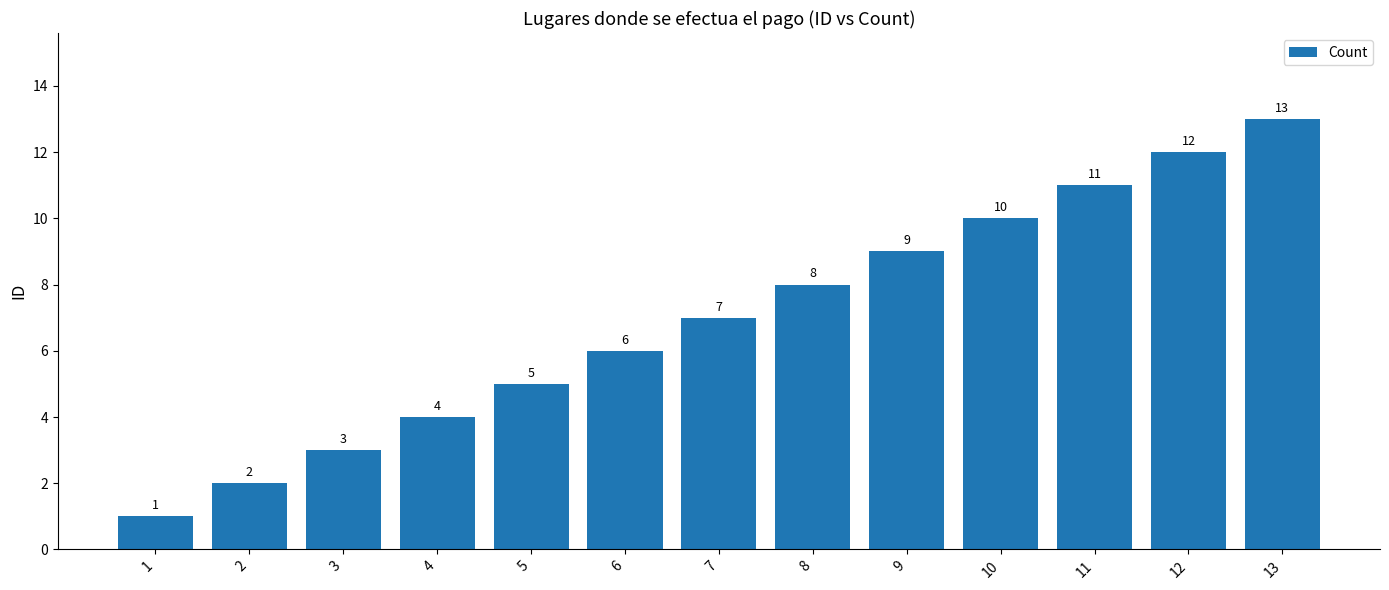

Count the number of categories in the chart.

13